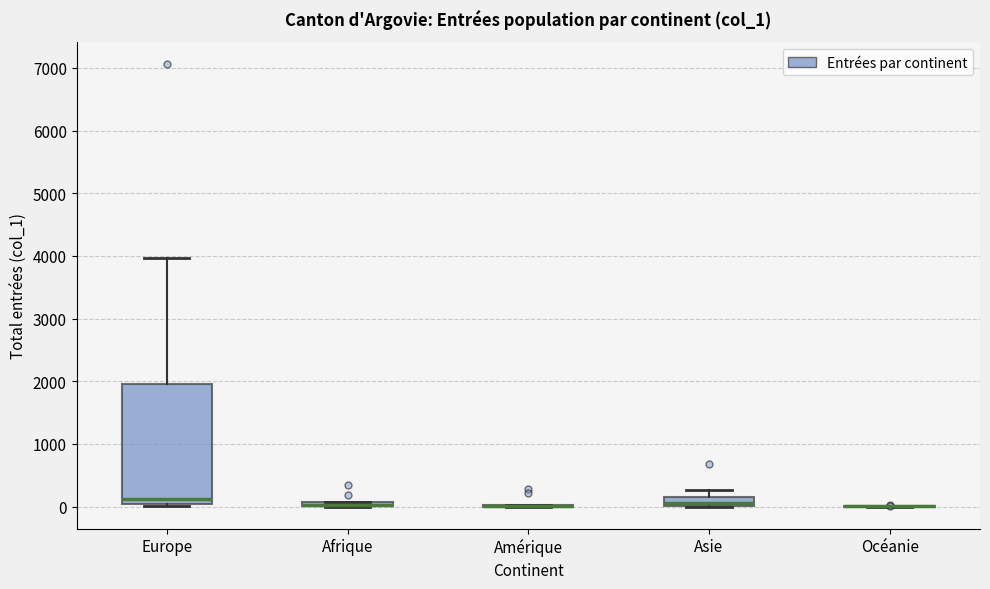

Where is the lower edge of the box for Asie on the y-axis? The values are not printed on the chart, so give them approximately, as read against the axis.

0